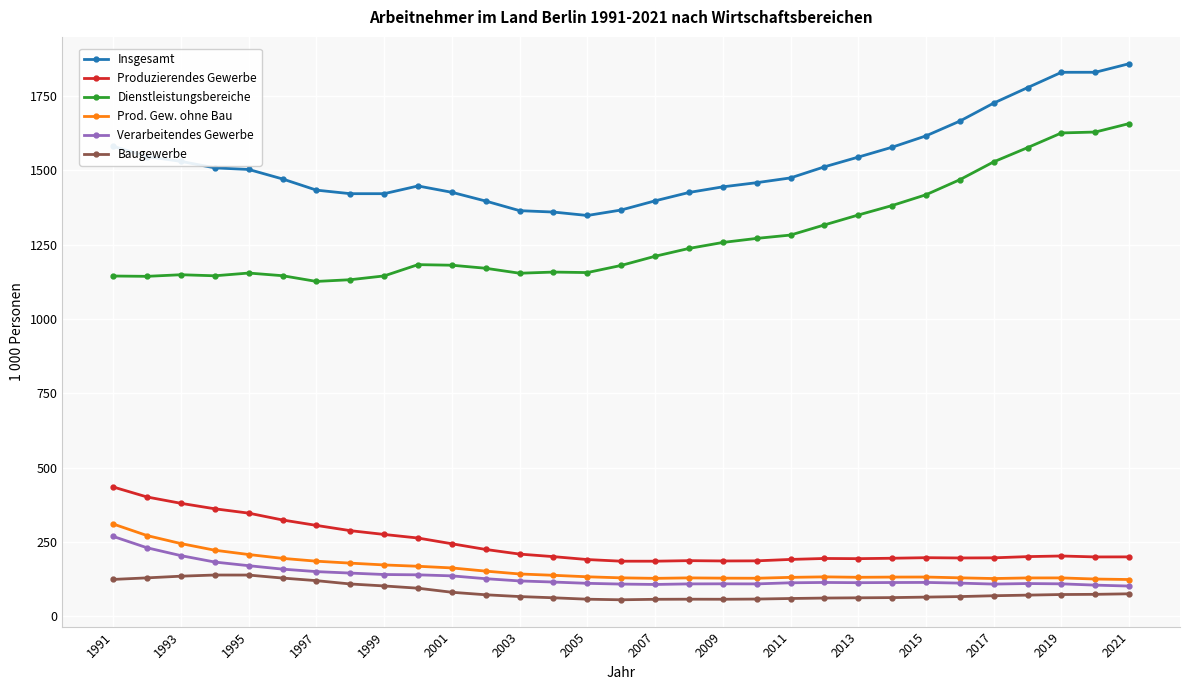

Which series has the largest total across all categories?

Insgesamt